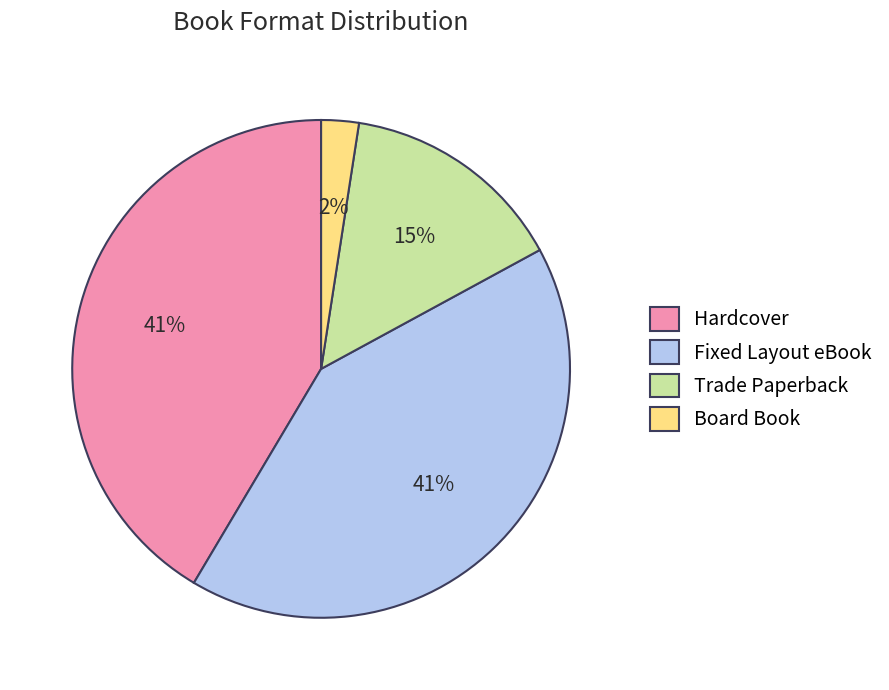

How many segments does this pie chart have?

4